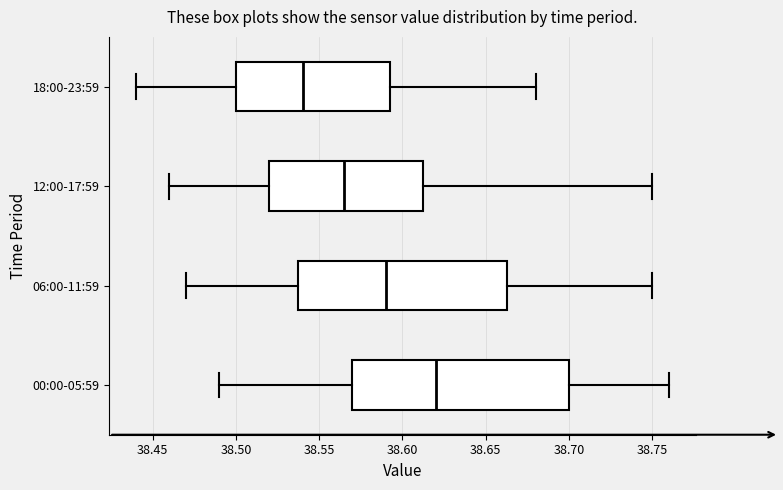

Where is the left edge of the box for 00:00-05:59 on the x-axis? The values are not printed on the chart, so give them approximately, as read against the axis.

38.570